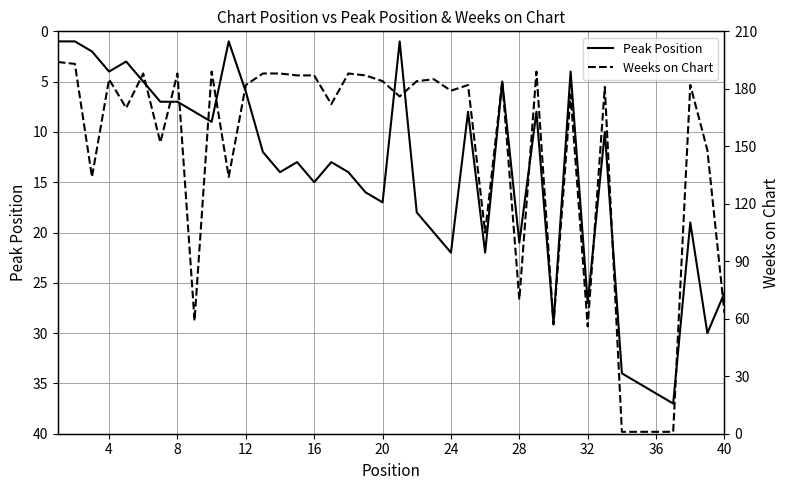

How many values in the Peak Position series exceed 13?

19